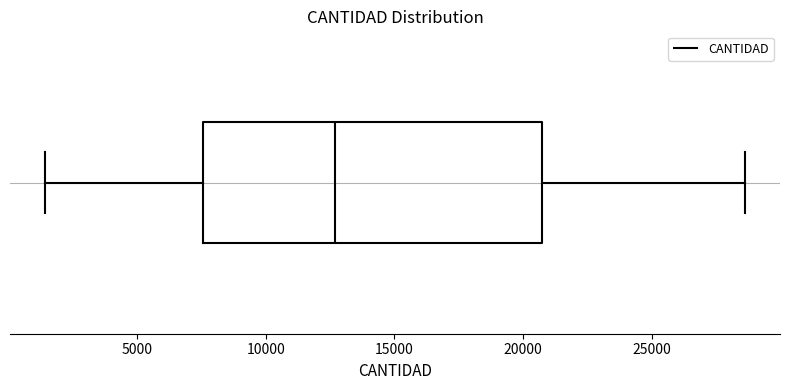

Read this box plot against the x-axis: the position of the median line, the range covered by the box, and the ends of both whiskers. The values are not printed on the chart, so give them approximately, as read against the axis.

median 12500, box 7500 to 20500, whiskers 1500 to 28500